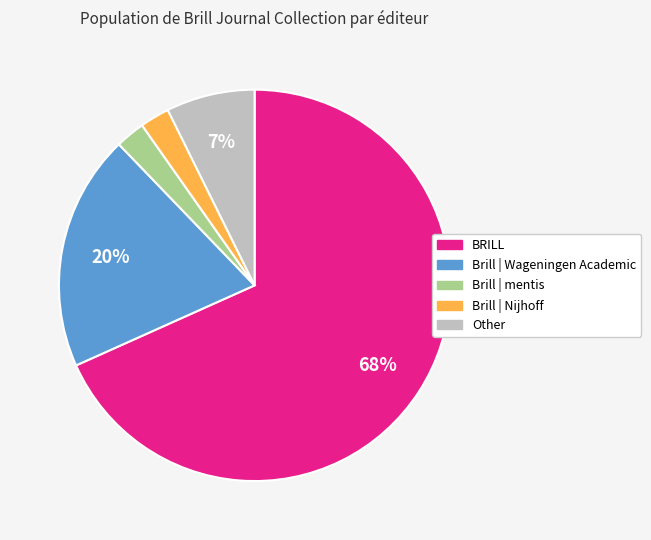

How many slices are in this pie chart?

5